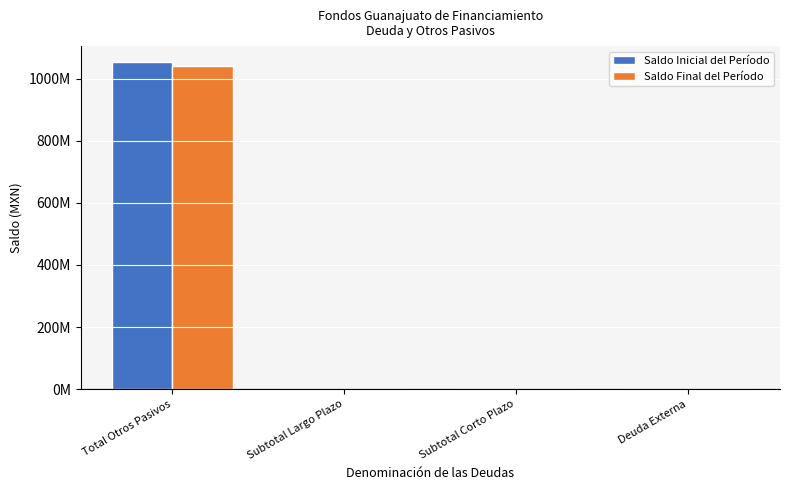

The Saldo Final del Período series shows -441934942.0 at Subtotal Corto Plazo. True or false?

False